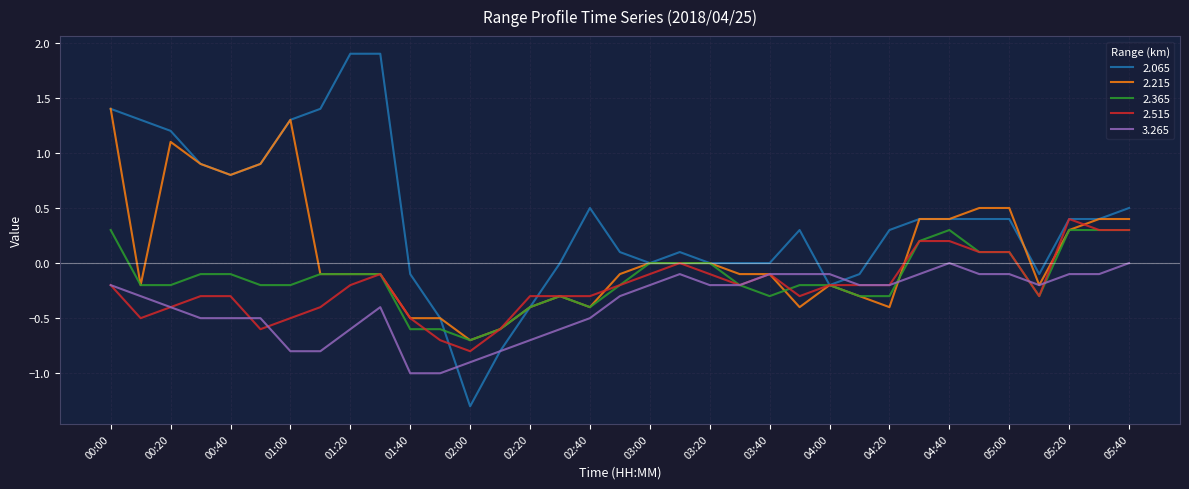

How many distinct data groups are displayed?

5